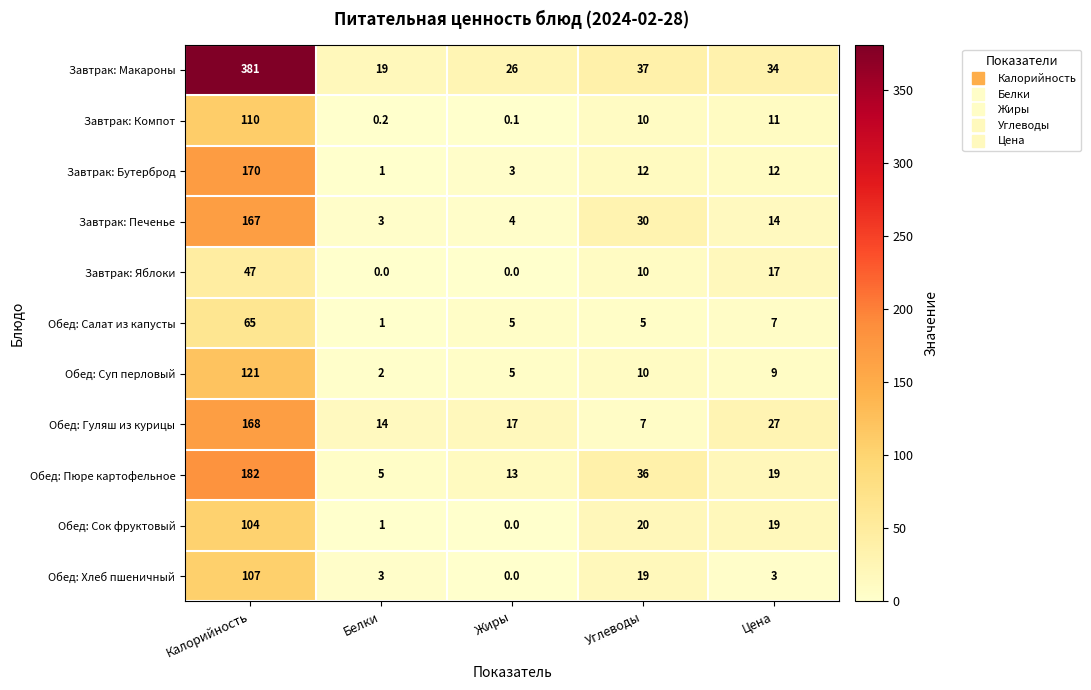

At how many categories does at least one series exceed 157?

1